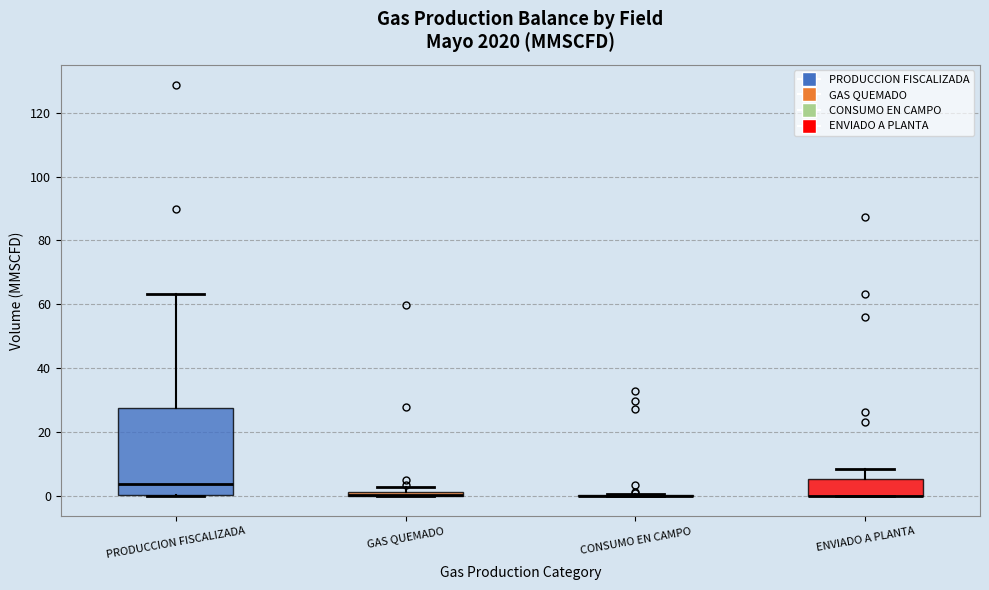

Where is the lower edge of the box for PRODUCCION FISCALIZADA on the y-axis? The values are not printed on the chart, so give them approximately, as read against the axis.

0